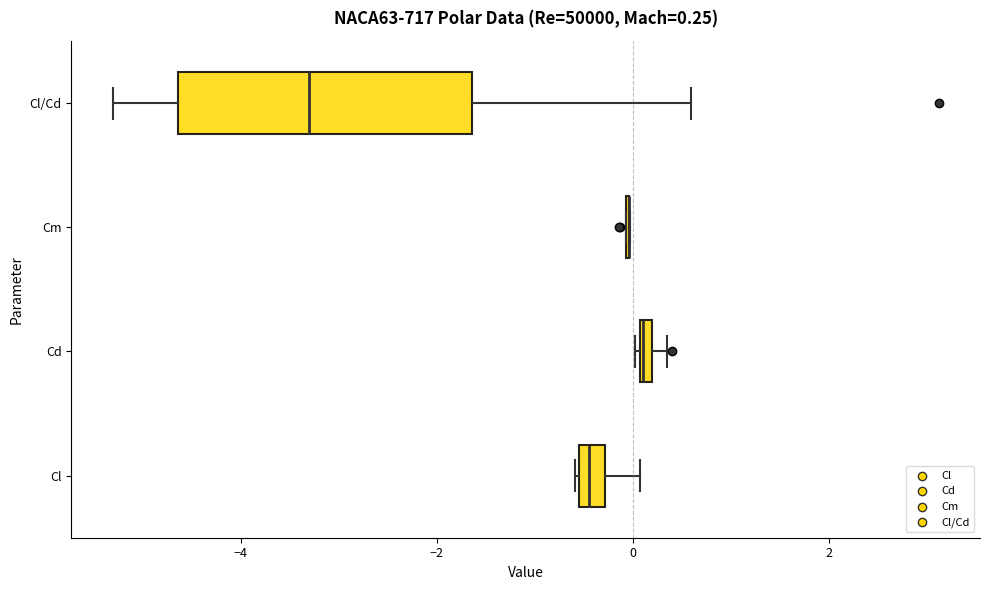

Comparing the boxes themselves (not the whiskers), which one is the widest?

Cl/Cd